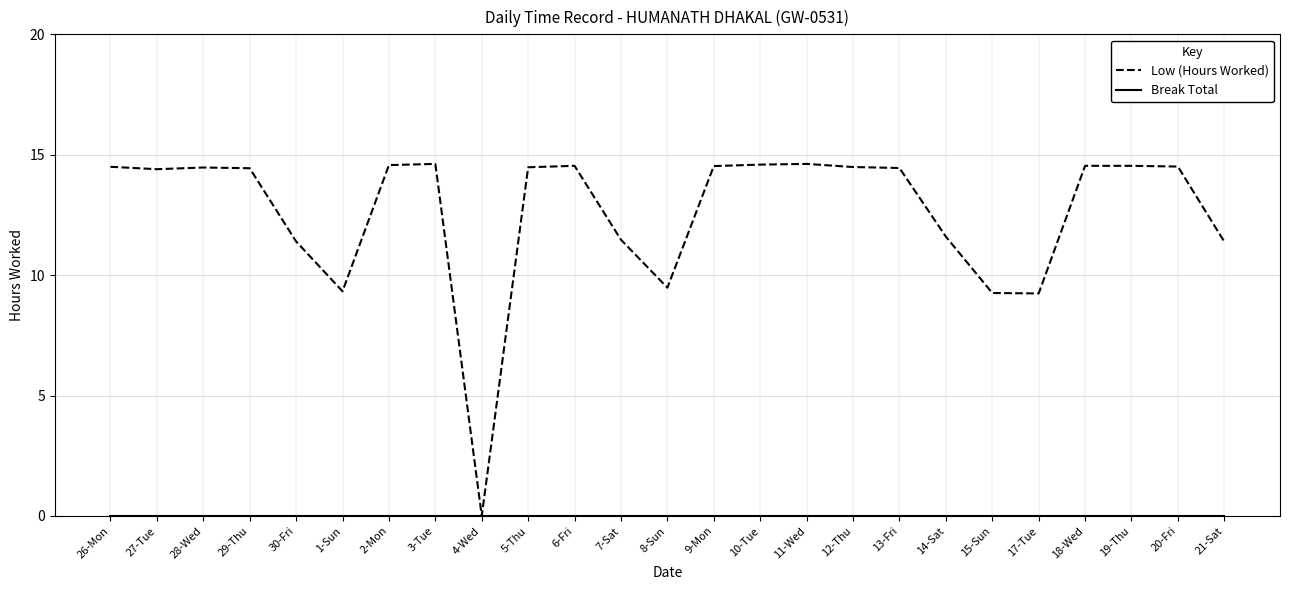

Which category has the lowest value in the Low (Hours Worked) series?

4-Wed